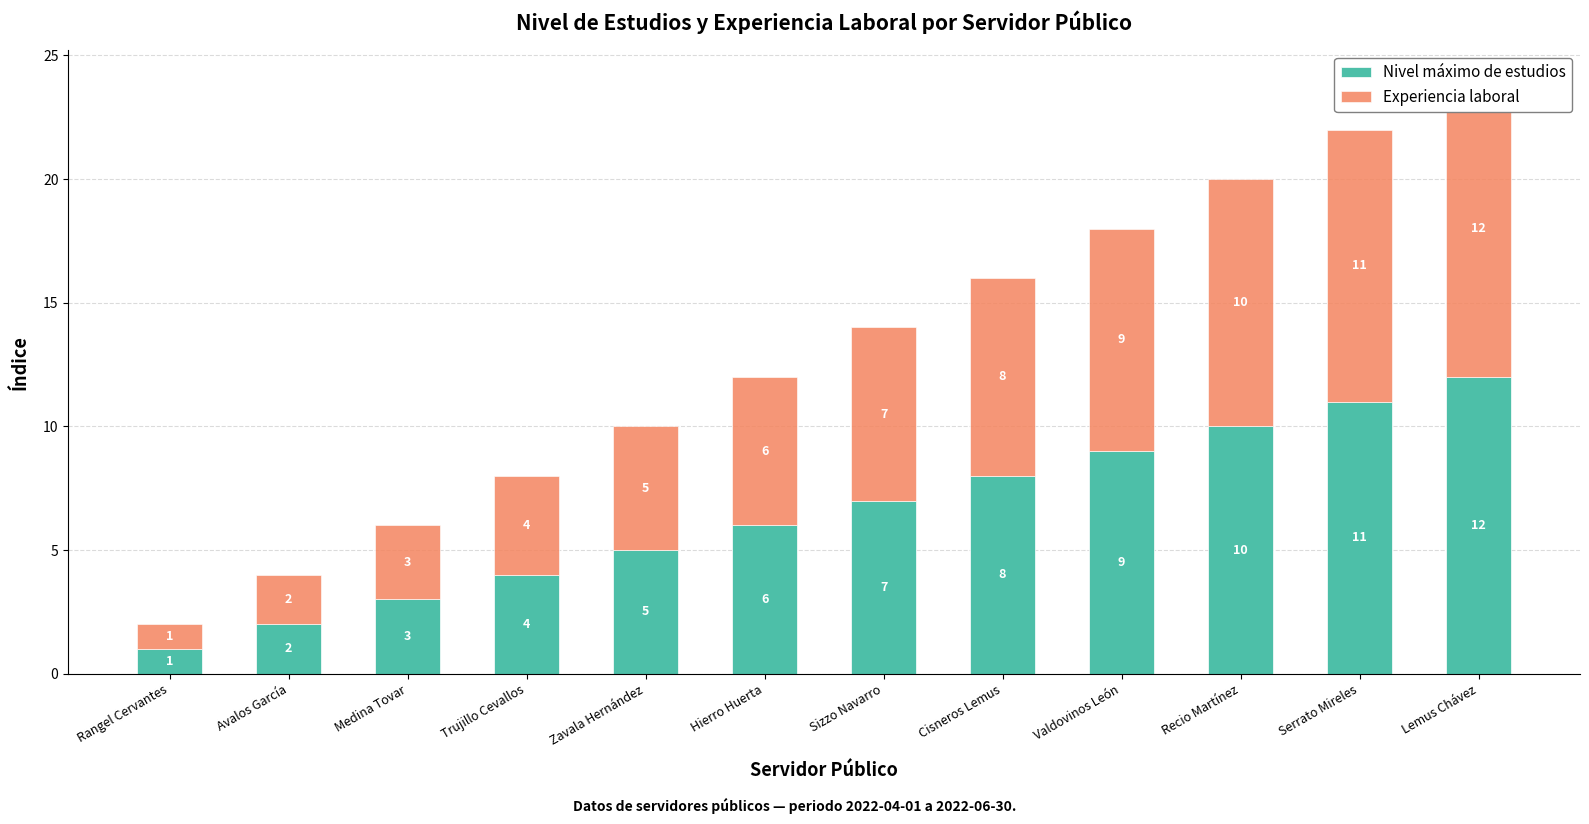

What is the sum of all Experiencia laboral values?

78